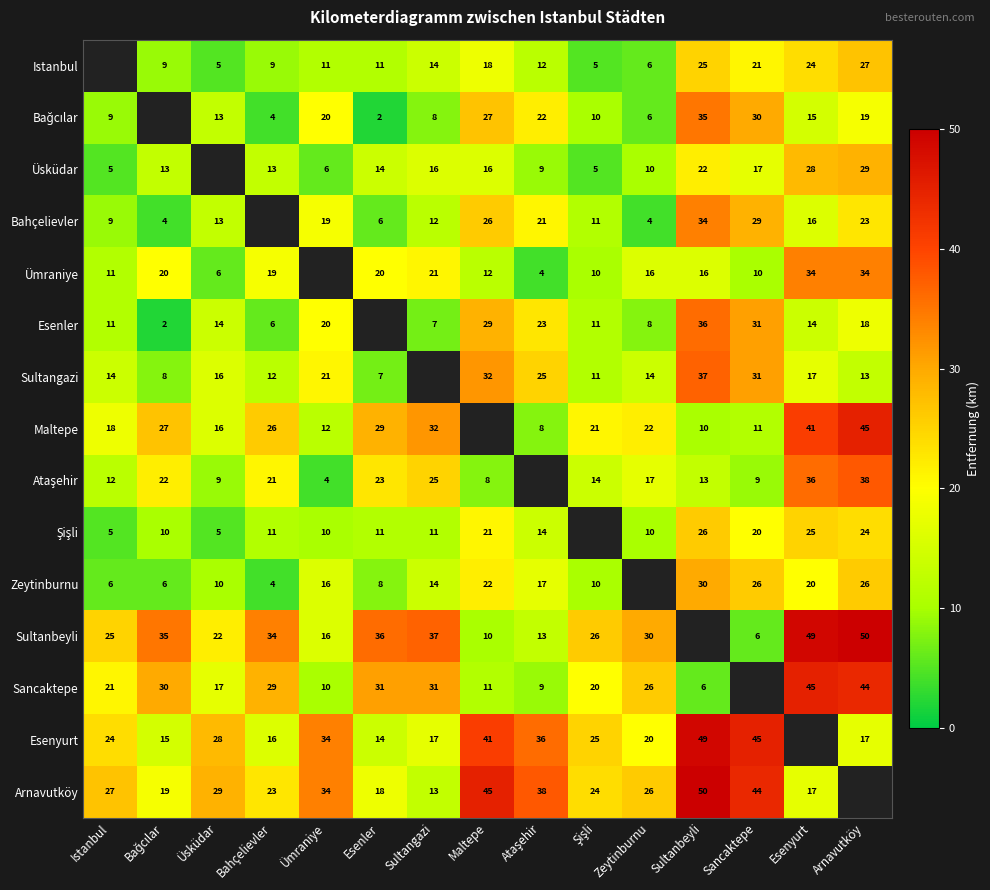

At which category does the chart reach its minimum across all series?

Esenler